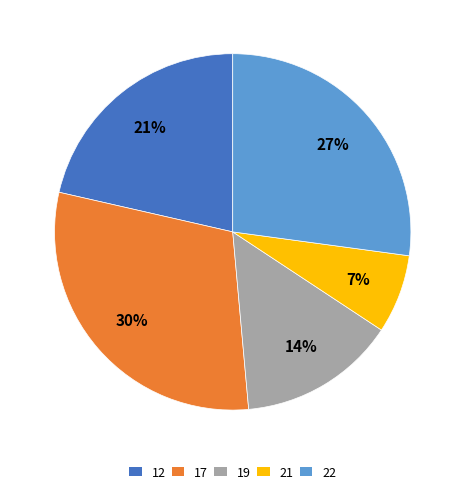

To the nearest percent, what is the difference between the 21 and 17 slice percentages?

23%